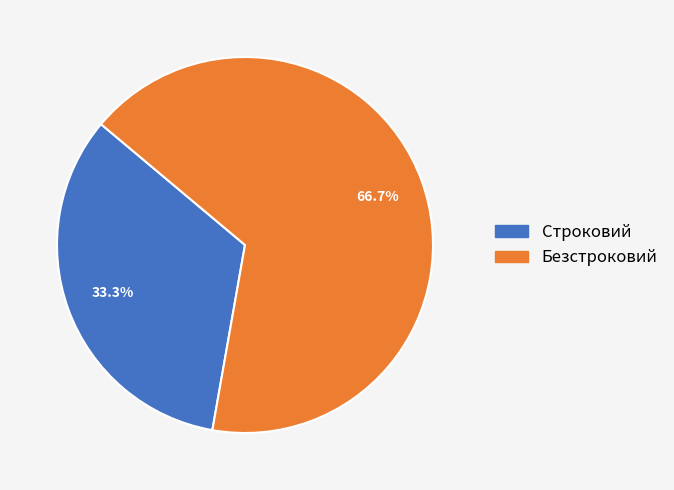

To the nearest percent, what percentage of the pie is Безстроковий?

67%